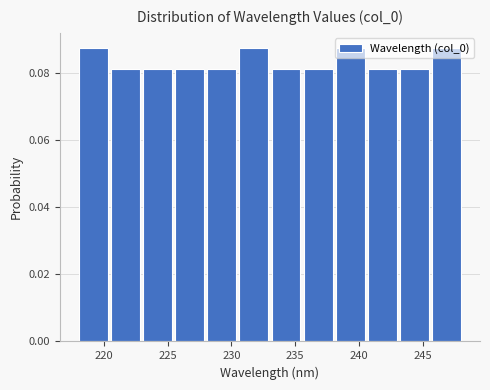

Reading left to right, transcribe this chart: for each bar, give the range it covers on the x-axis and its height. Neither the bar edges nor the heights are printed on the chart, so give them approximately, as read against the axes.

218.0 to 220.5: 0.088
220.5 to 223.0: 0.082
223.0 to 225.5: 0.082
225.5 to 228.0: 0.082
228.0 to 230.5: 0.082
230.5 to 233.0: 0.088
233.0 to 235.5: 0.082
235.5 to 238.0: 0.082
238.0 to 240.5: 0.088
240.5 to 243.0: 0.082
243.0 to 245.5: 0.082
245.5 to 248.0: 0.088